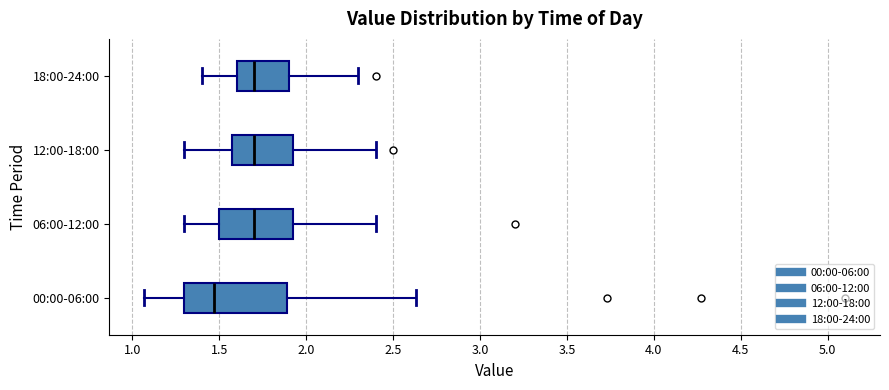

Comparing the boxes themselves (not the whiskers), which one is the widest?

00:00-06:00